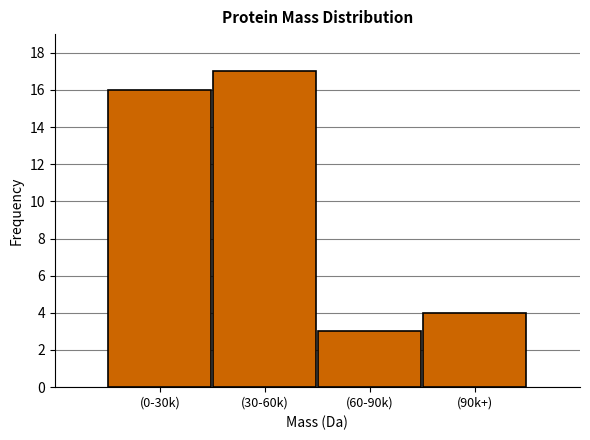

Reading right to left, extract all data points from this chart.

(90k+)=4	(60-90k)=3	(30-60k)=17	(0-30k)=16